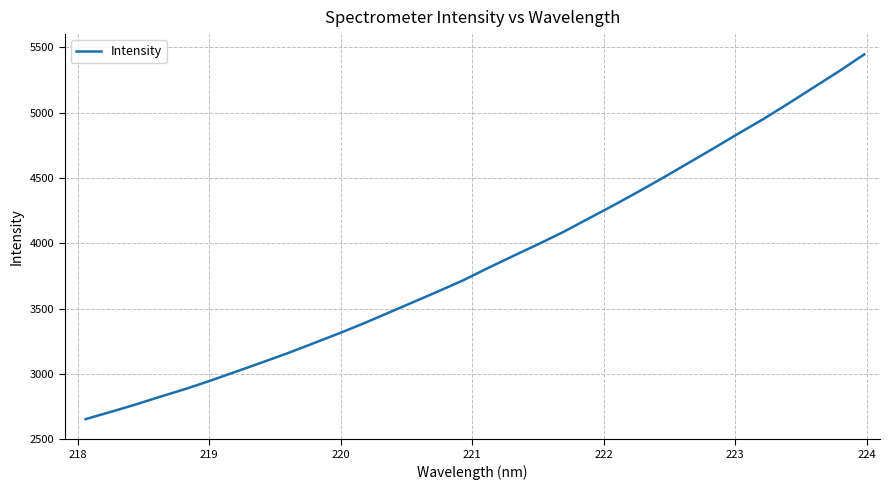

What is the minimum value shown in the chart?

2654.3